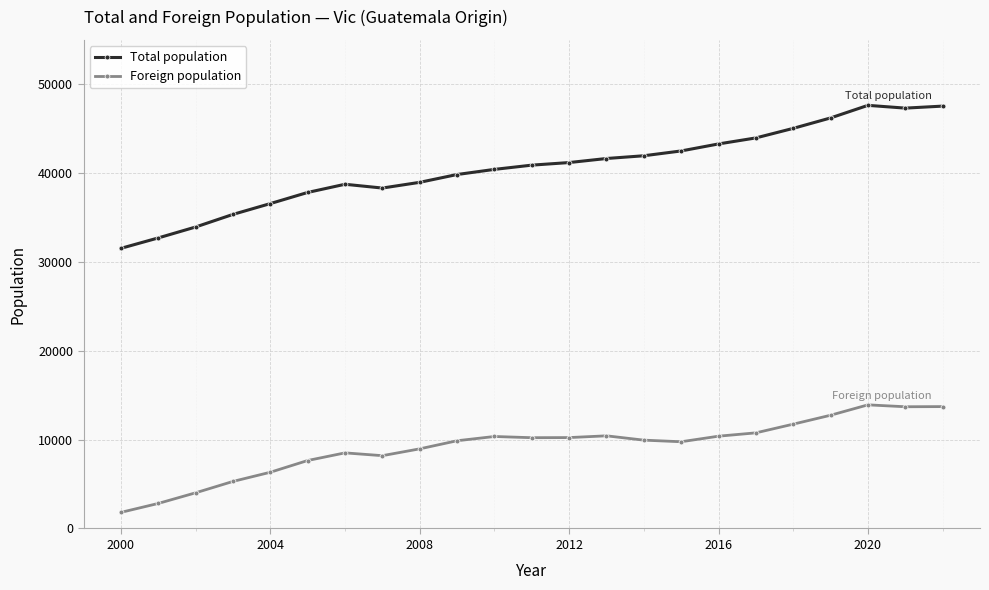

What are all the series names shown in the legend?

Total population, Foreign population